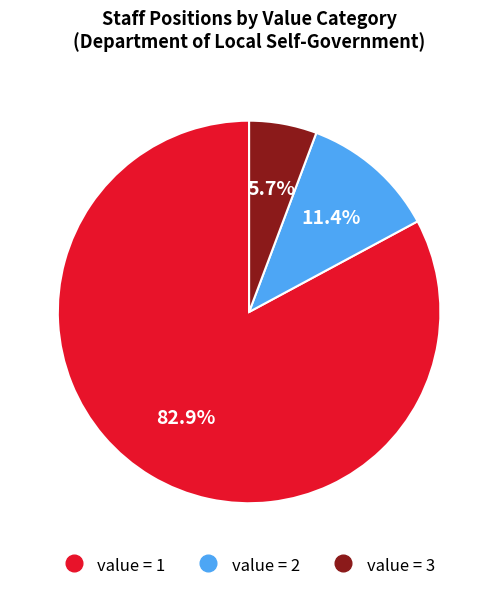

Count the number of slices in the pie.

3